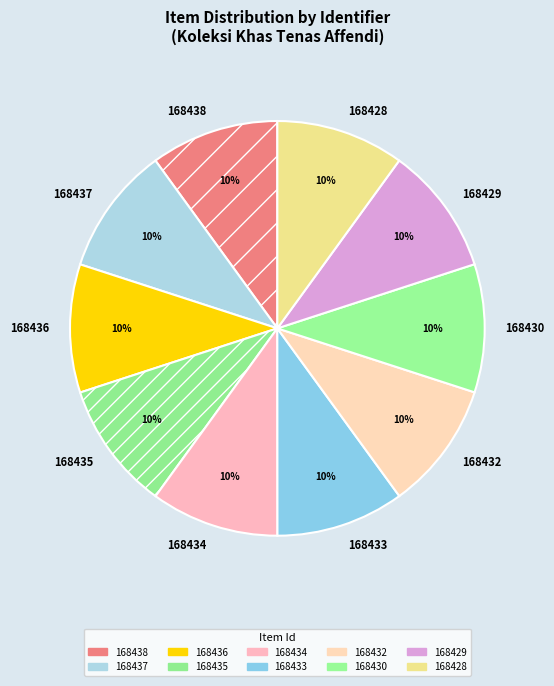

How many segments does this pie chart have?

10